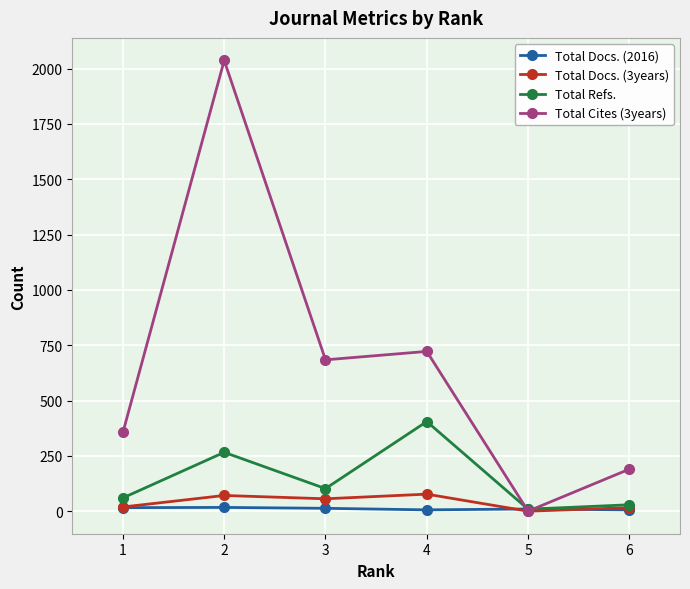

What is the sum of the Total Docs. (2016) values at 5 and 2?

27